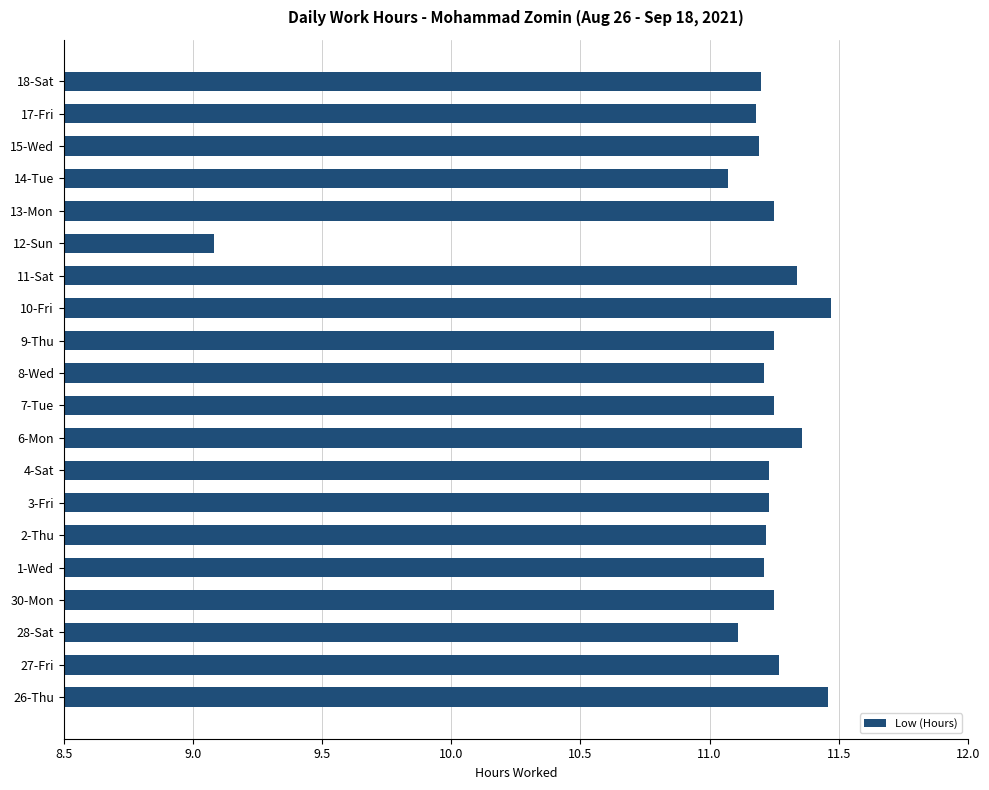

True or false: the data shows 11.1 at 28-Sat.

True